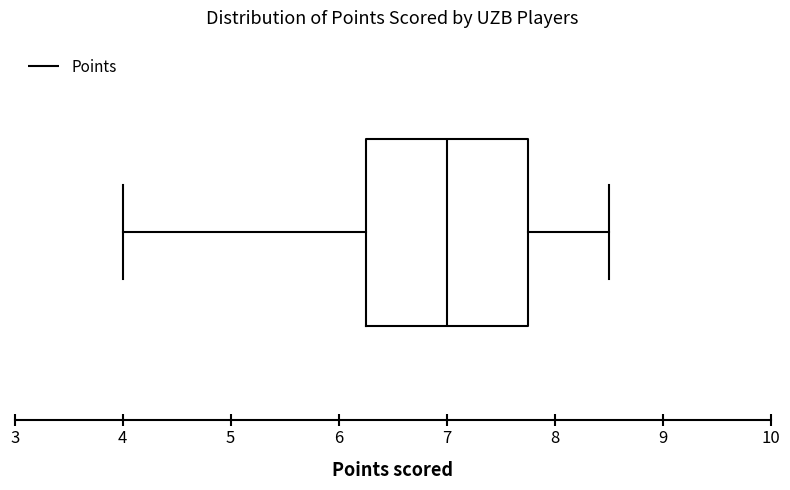

Where does the median line of the box sit on the x-axis? The values are not printed on the chart, so give them approximately, as read against the axis.

7.0